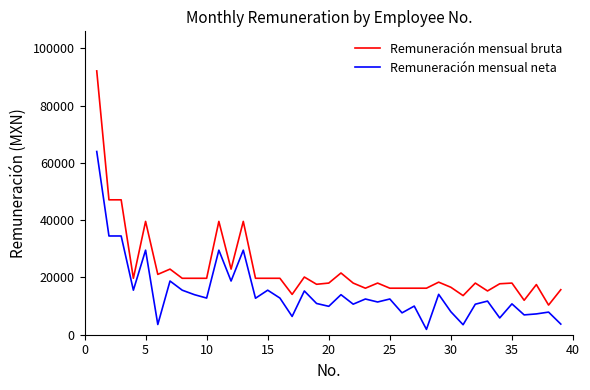

True or false: Remuneración mensual neta and Remuneración mensual bruta cross at least once.

False